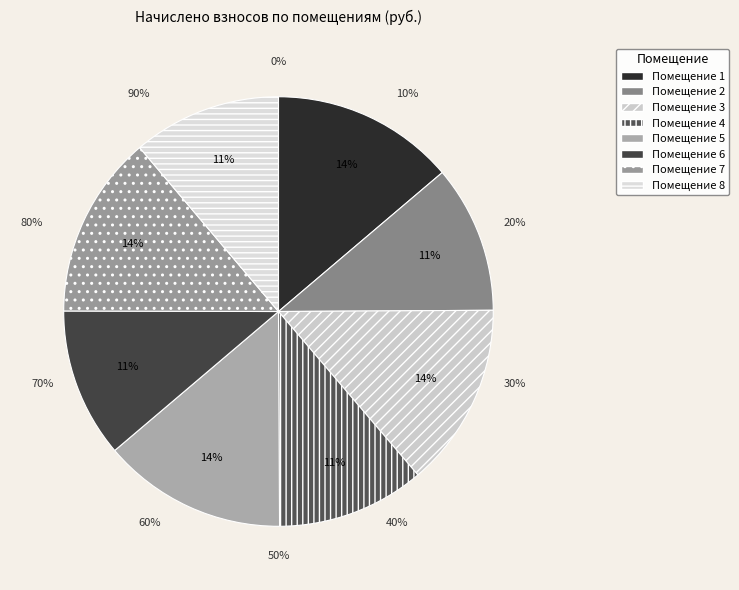

To the nearest percent, what portion does 6 represent?

11%